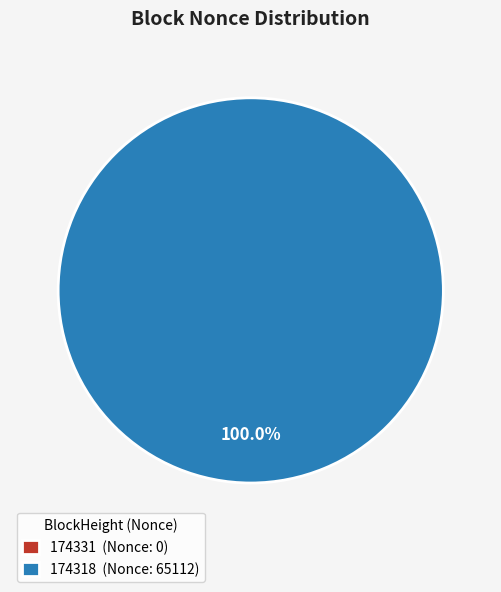

What is the total percentage of 174318 and 174331?

100.0%